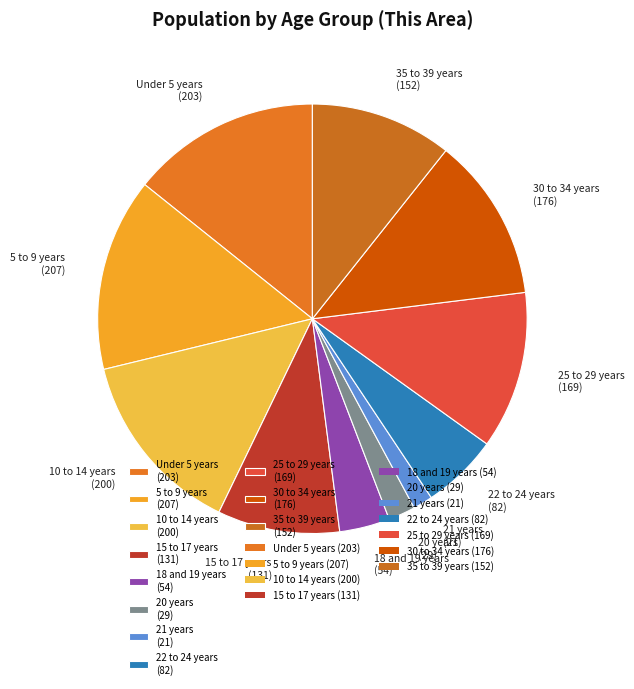

Does 5 to 9 years represent more than half of the total?

No